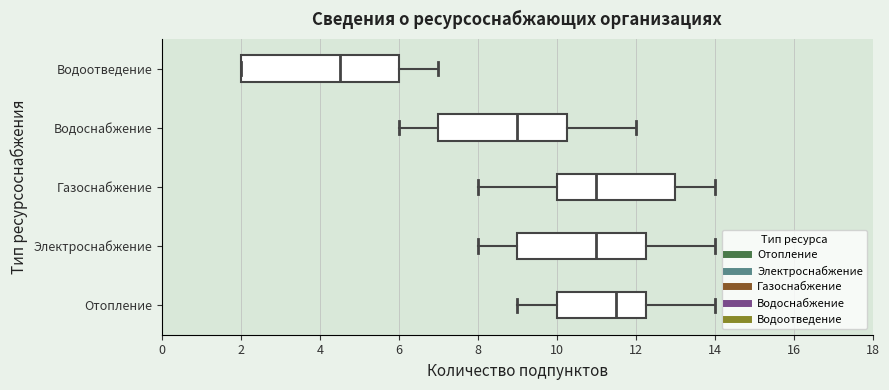

Reading bottom to top, read every box against the x-axis: the position of its median line, the range the box covers, and the ends of its whiskers. The values are not printed on the chart, so give them approximately, as read against the axis.

Отопление: median 11.6, box 10.0 to 12.2, whiskers 9.0 to 14.0
Электроснабжение: median 11.0, box 9.0 to 12.2, whiskers 8.0 to 14.0
Газоснабжение: median 11.0, box 10.0 to 13.0, whiskers 8.0 to 14.0
Водоснабжение: median 9.0, box 7.0 to 10.2, whiskers 6.0 to 12.0
Водоотведение: median 4.6, box 2.0 to 6.0, whiskers 2.0 to 7.0